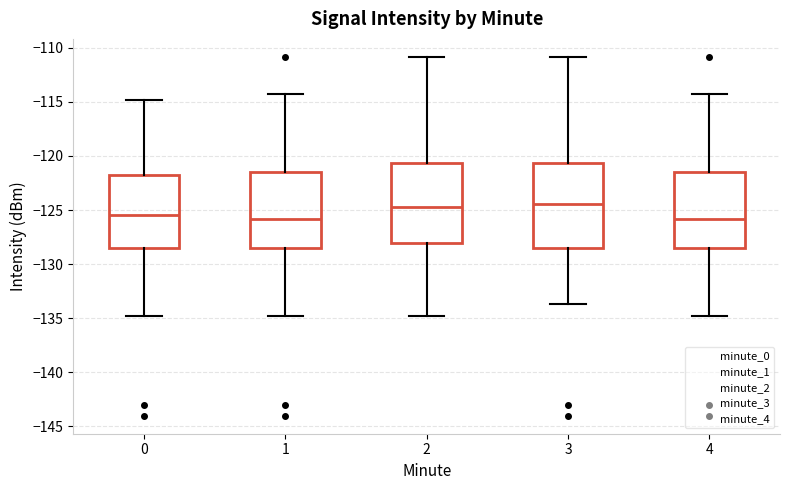

Where is the upper edge of the box at x = 0 on the y-axis? The values are not printed on the chart, so give them approximately, as read against the axis.

-122.0